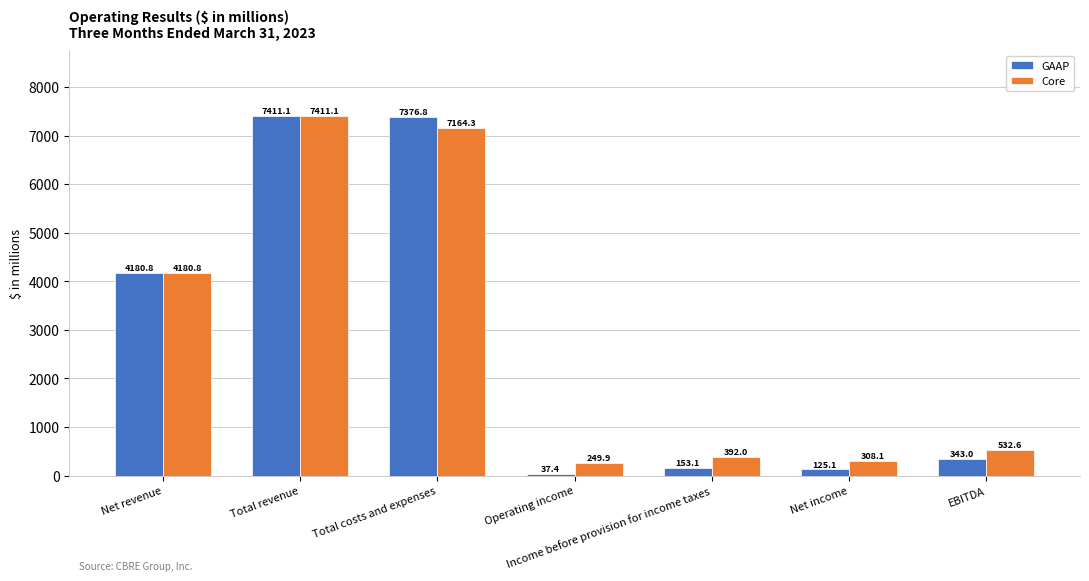

What is the greatest value displayed?

7411.1